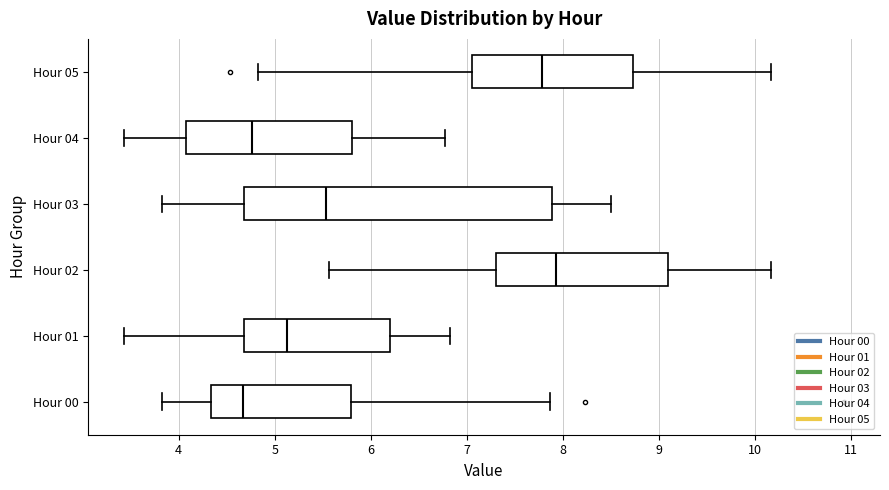

Reading bottom to top, read every box against the x-axis: the position of its median line, the range the box covers, and the ends of its whiskers. The values are not printed on the chart, so give them approximately, as read against the axis.

Hour 00: median 4.7, box 4.3 to 5.8, whiskers 3.8 to 7.9
Hour 01: median 5.1, box 4.7 to 6.2, whiskers 3.4 to 6.8
Hour 02: median 7.9, box 7.3 to 9.1, whiskers 5.6 to 10.2
Hour 03: median 5.5, box 4.7 to 7.9, whiskers 3.8 to 8.5
Hour 04: median 4.8, box 4.1 to 5.8, whiskers 3.4 to 6.8
Hour 05: median 7.8, box 7.1 to 8.7, whiskers 4.8 to 10.2